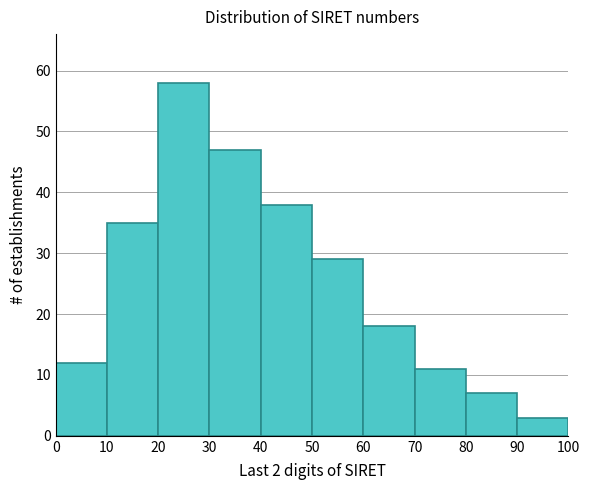

Reading left to right, transcribe this chart: for each bar, give the range it covers on the x-axis and its height. The values are not printed on the chart, so give them approximately, as read against the axis.

0 to 10: 12
10 to 20: 35
20 to 30: 58
30 to 40: 47
40 to 50: 38
50 to 60: 29
60 to 70: 18
70 to 80: 11
80 to 90: 7
90 to 100: 3